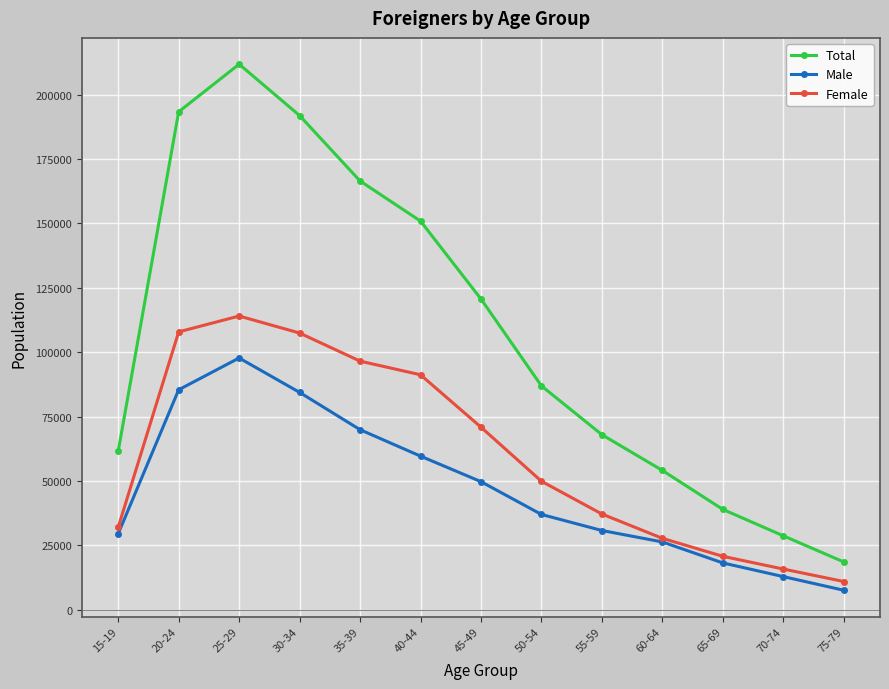

What is the maximum value shown in the chart?

211779